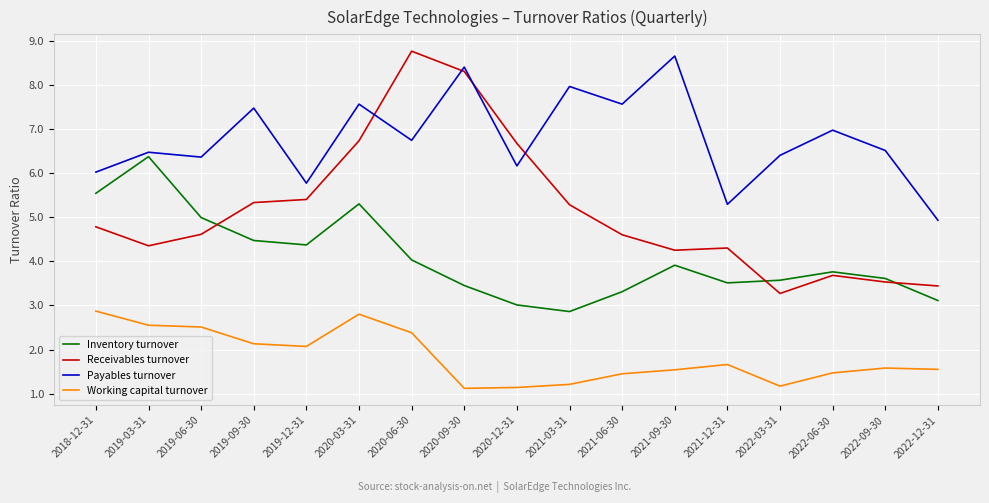

What position from the right is 2019-09-30?

14